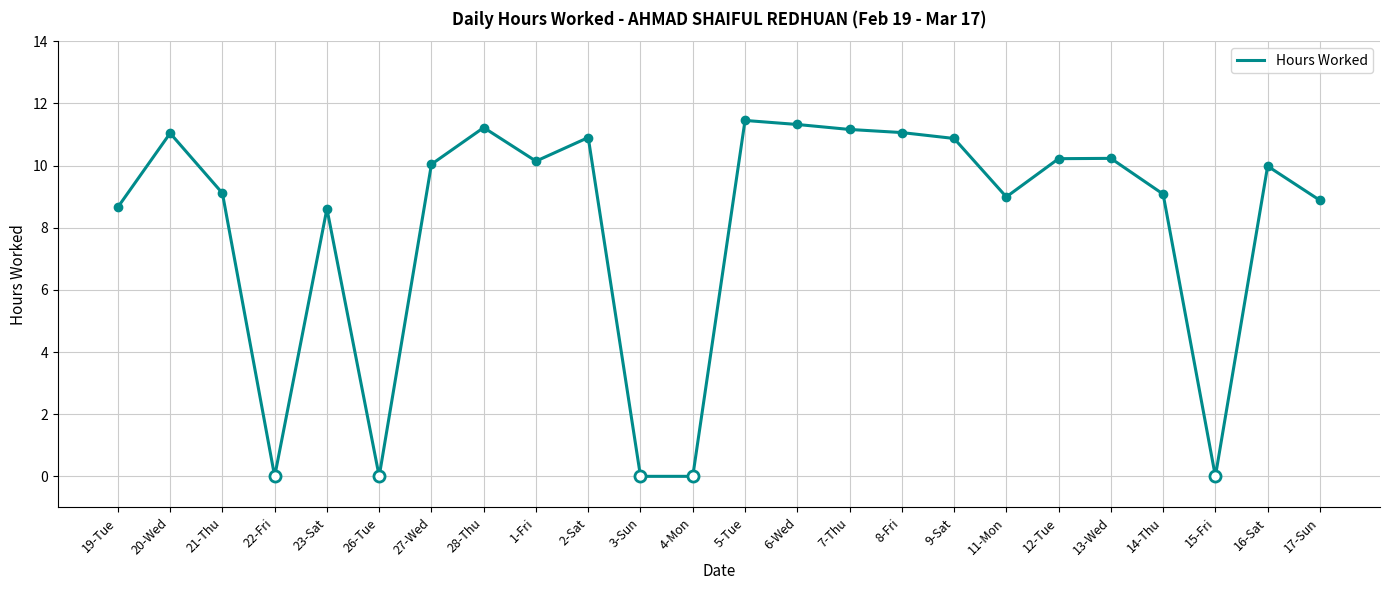

What is the difference between the values at 19-Tue and 1-Fri?

1.5